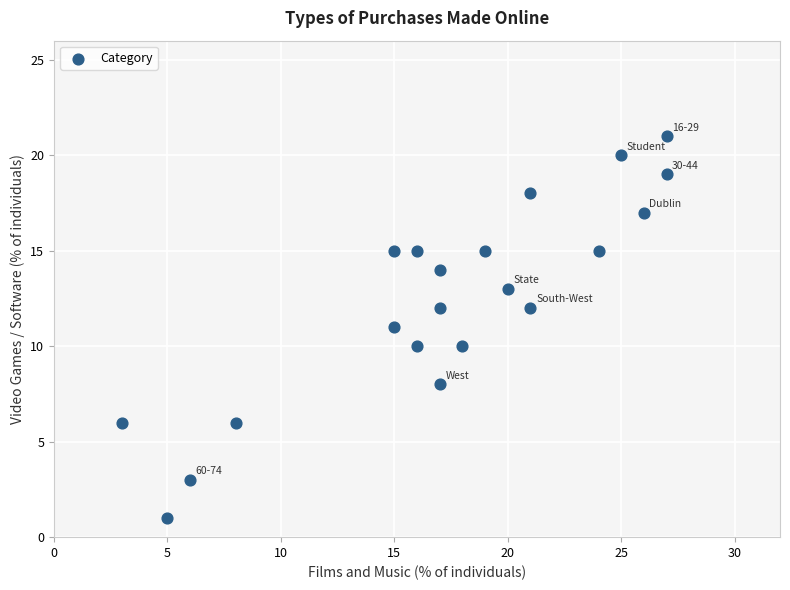

What is the range of Y values (max minus min)?

20